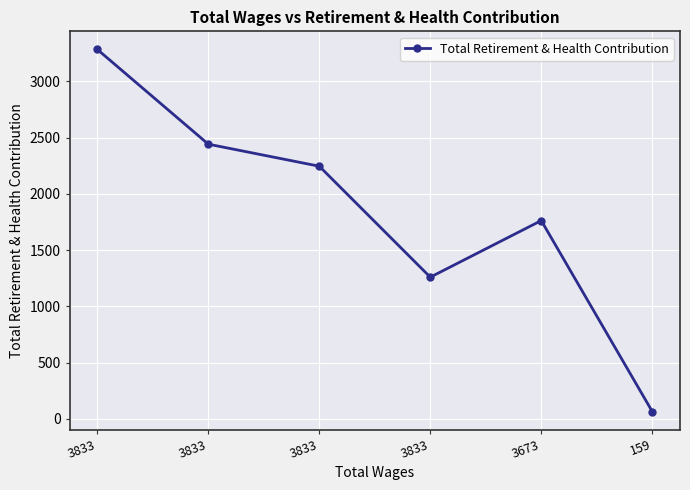

Is this an area chart (filled region under the line)?

No